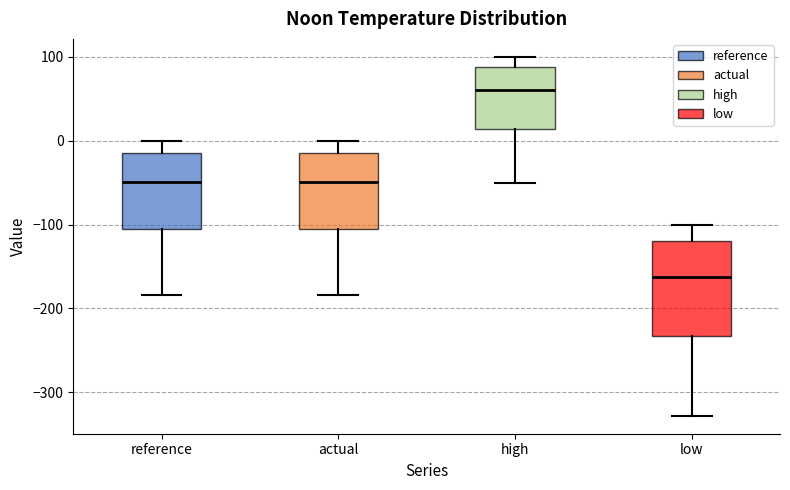

Where is the upper edge of the box for high on the y-axis? The values are not printed on the chart, so give them approximately, as read against the axis.

90